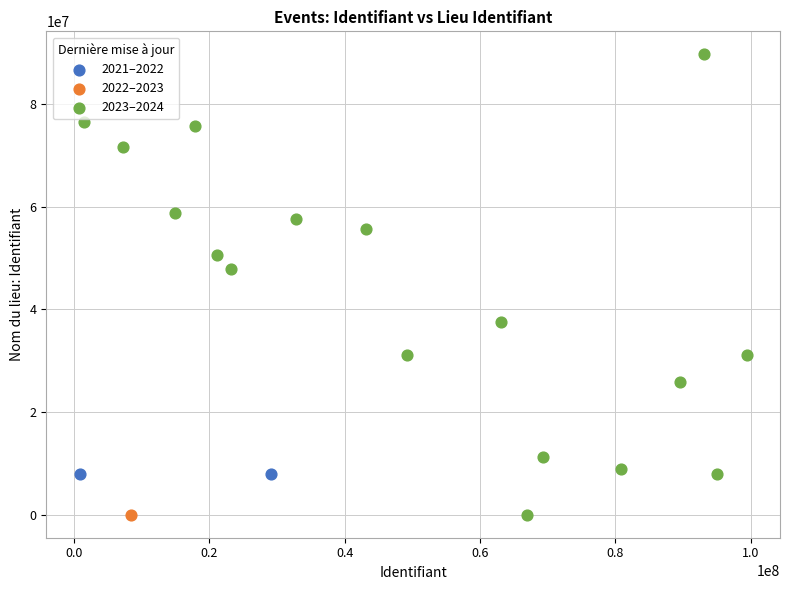

What are all the series names shown in the legend?

2021–2022, 2022–2023, 2023–2024